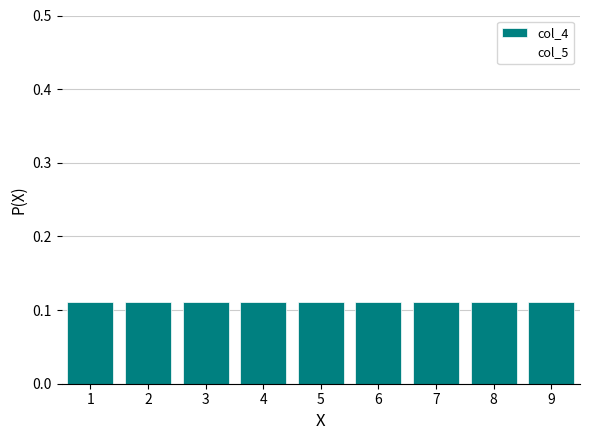

Rank the series at 7 from highest to lowest value.

col_5, col_4